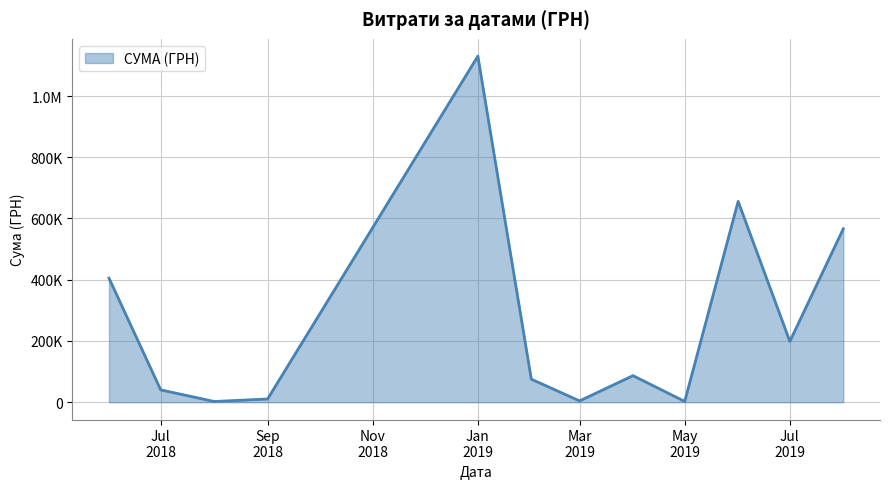

Is this an area chart (filled region under the line)?

Yes